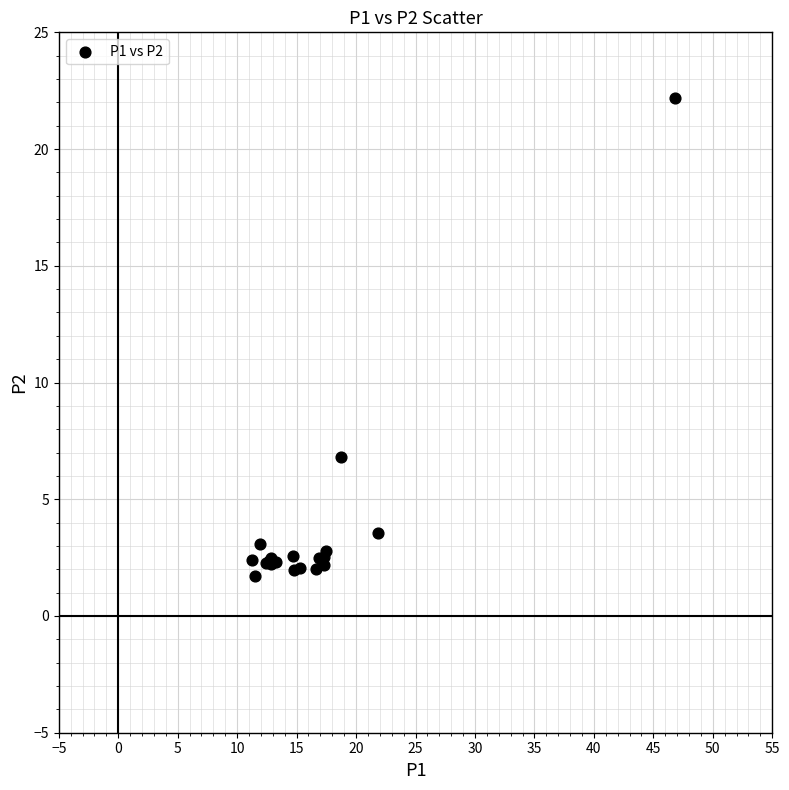

What Y value in the scatter plot is closest to 11?

6.8